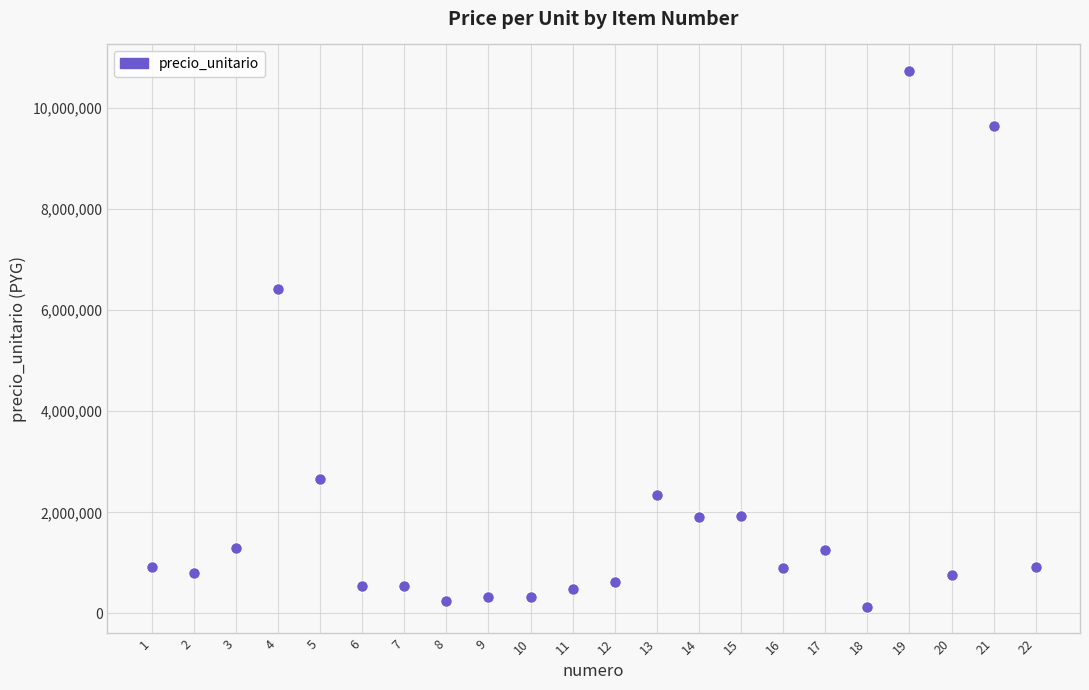

What is the range of Y values (max minus min)?

10594025